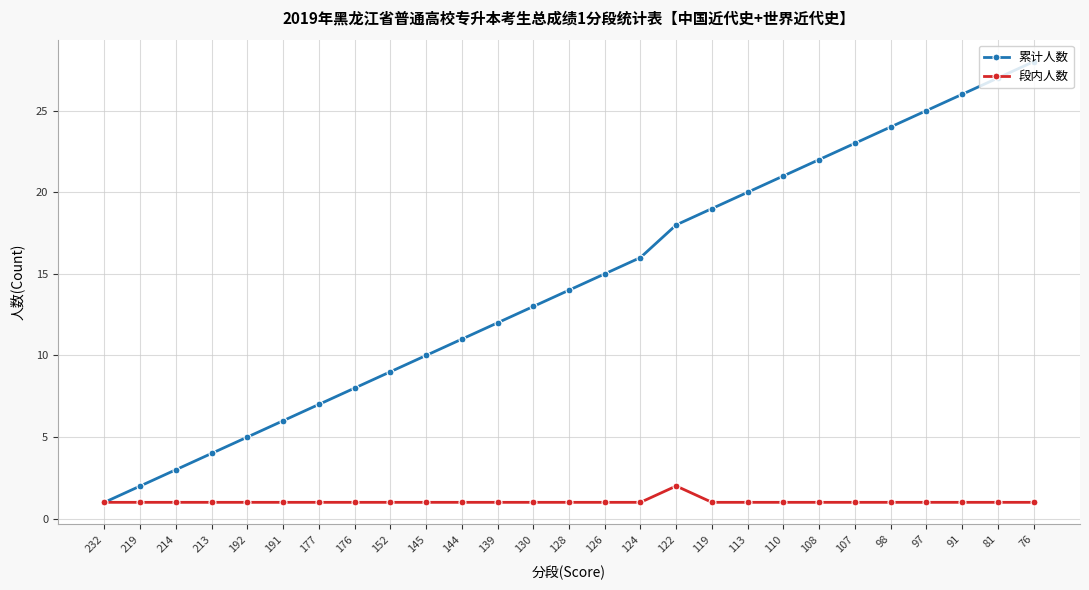

What is the difference between the 累计人数 values at 139 and 152?

3